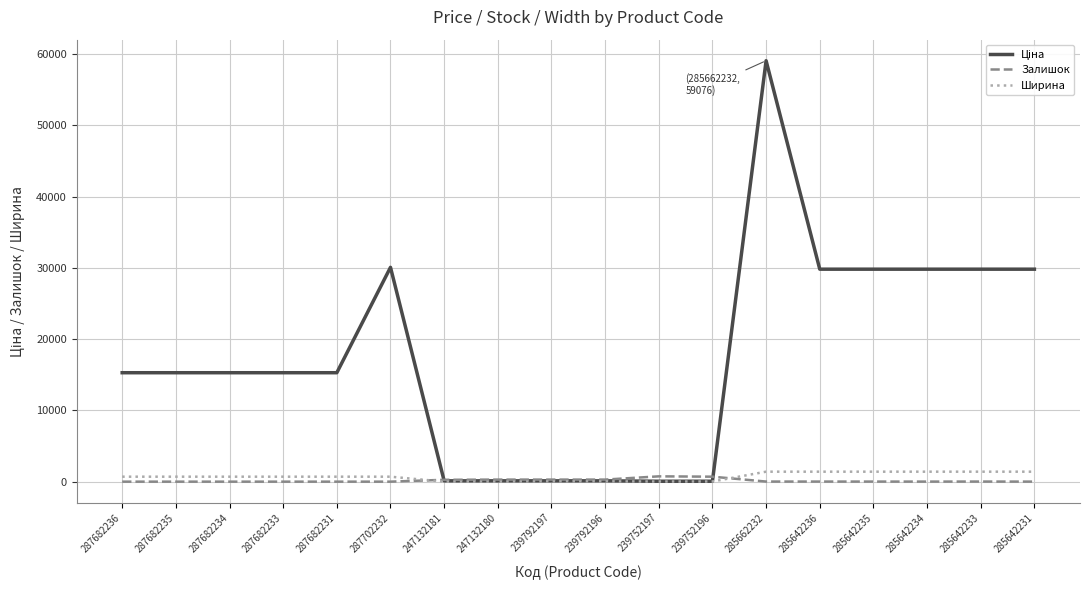

At which category is the sum across all series the highest?

285662232